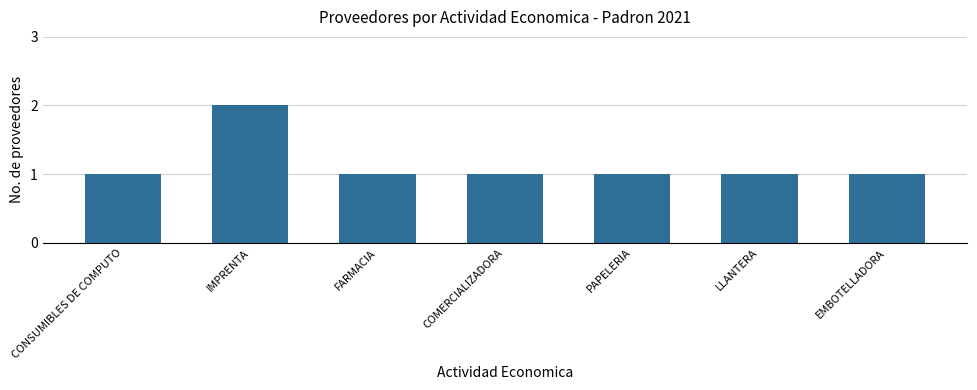

What is the value of the 3rd bar from the left?

1